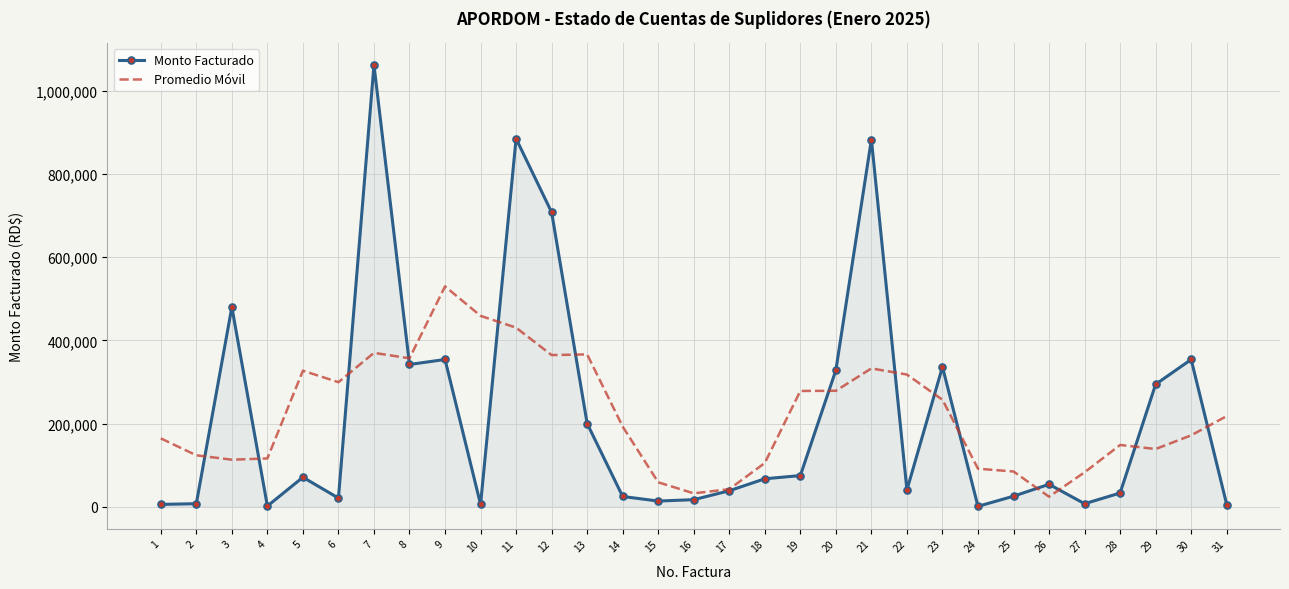

What is the average value of the Monto Facturado series?

217405.0